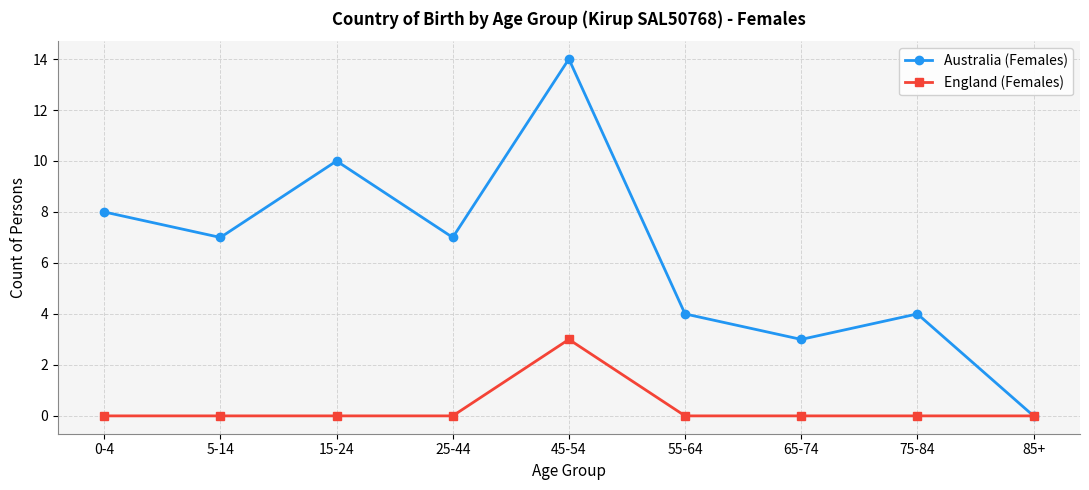

What are all the series names shown in the legend?

Australia (Females), England (Females)